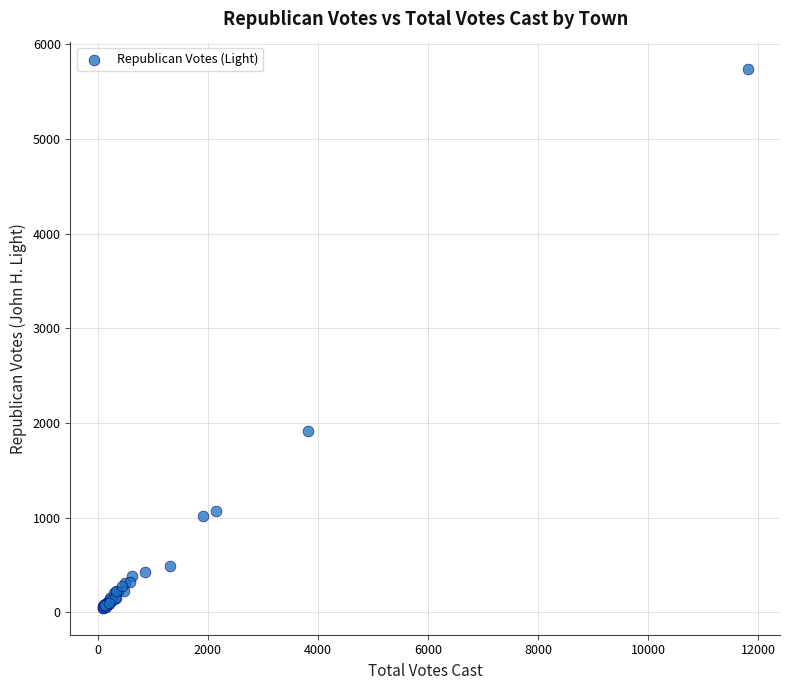

What Y value in the scatter plot is closest to 2897?

1919